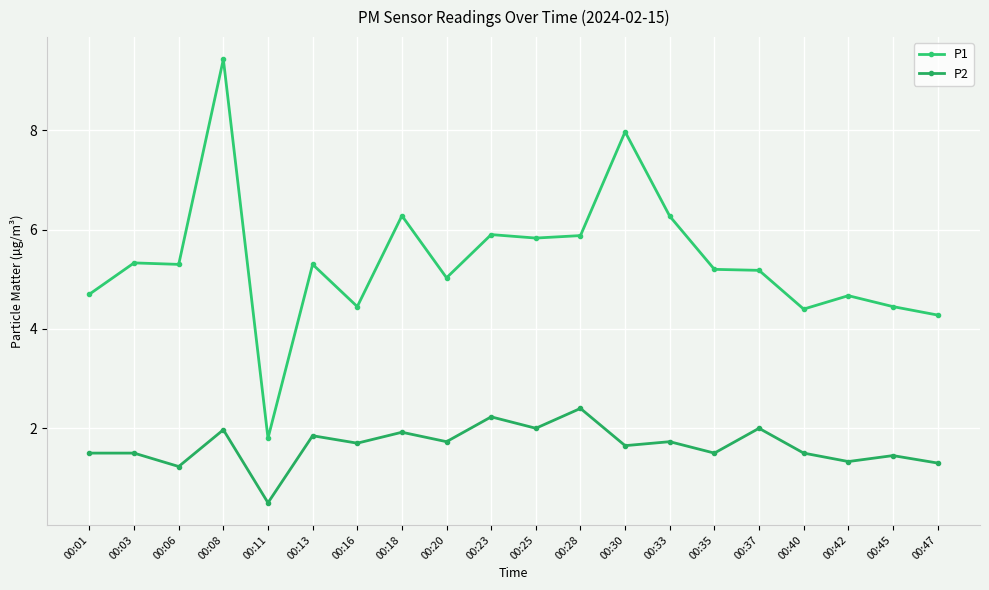

Between 00:03 and 00:08, which series saw the biggest shift?

P1